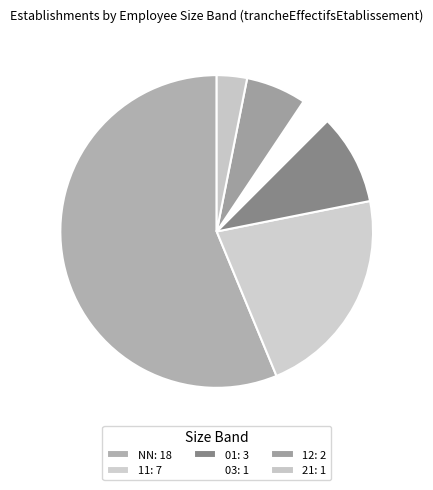

How many slices are in this pie chart?

6